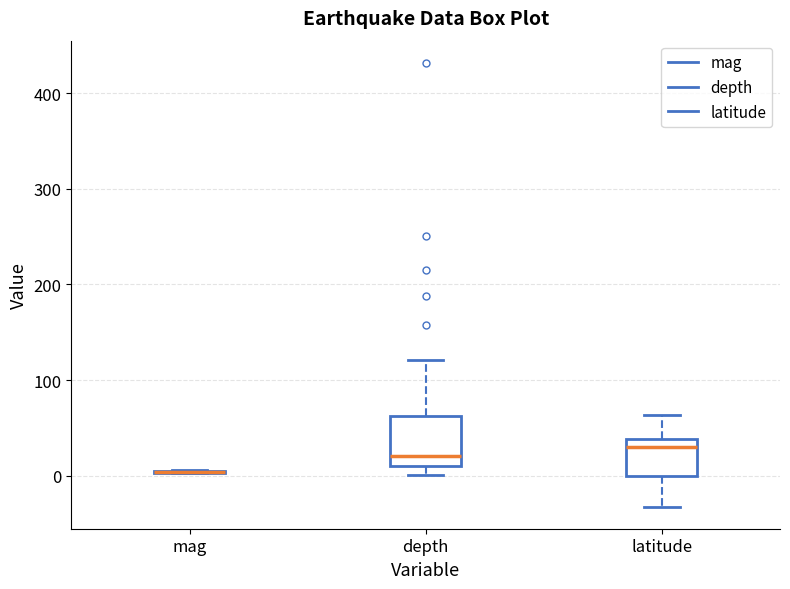

Comparing the boxes themselves (not the whiskers), which one is the tallest?

depth